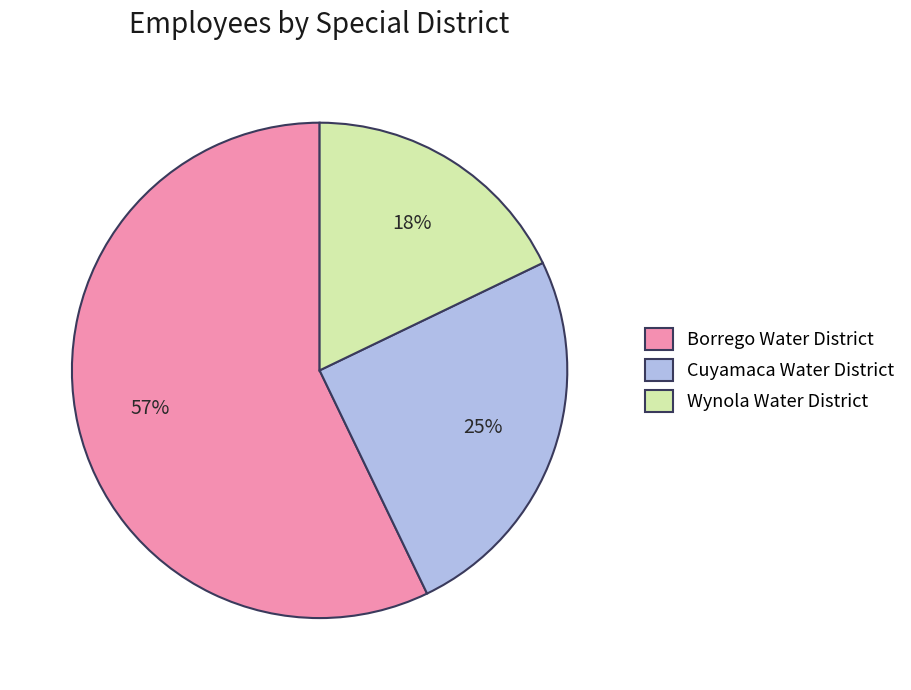

What is the smallest slice in the pie chart?

Wynola Water District